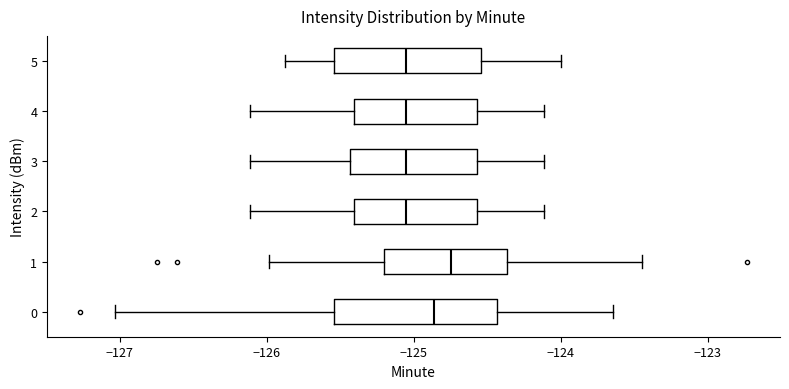

Reading bottom to top, transcribe this box plot: for each box, give where its median line is, the range the box spans, and where its two whiskers end, as read against the x-axis. The values are not printed on the chart, so give them approximately, as read against the axis.

0: median -124.9, box -125.5 to -124.4, whiskers -127.0 to -123.6
1: median -124.7, box -125.2 to -124.4, whiskers -126.0 to -123.4
2: median -125.0, box -125.4 to -124.6, whiskers -126.1 to -124.1
3: median -125.0, box -125.4 to -124.6, whiskers -126.1 to -124.1
4: median -125.0, box -125.4 to -124.6, whiskers -126.1 to -124.1
5: median -125.0, box -125.5 to -124.5, whiskers -125.9 to -124.0